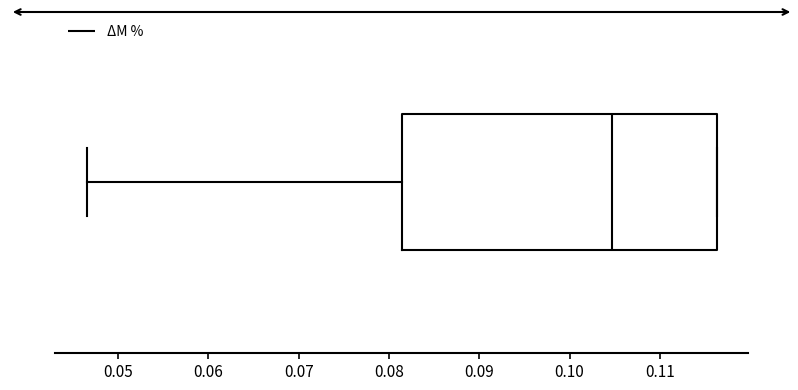

Read this box plot against the x-axis: the position of the median line, the range covered by the box, and the ends of both whiskers. The values are not printed on the chart, so give them approximately, as read against the axis.

median 0.105, box 0.081 to 0.116, whiskers 0.047 to 0.116